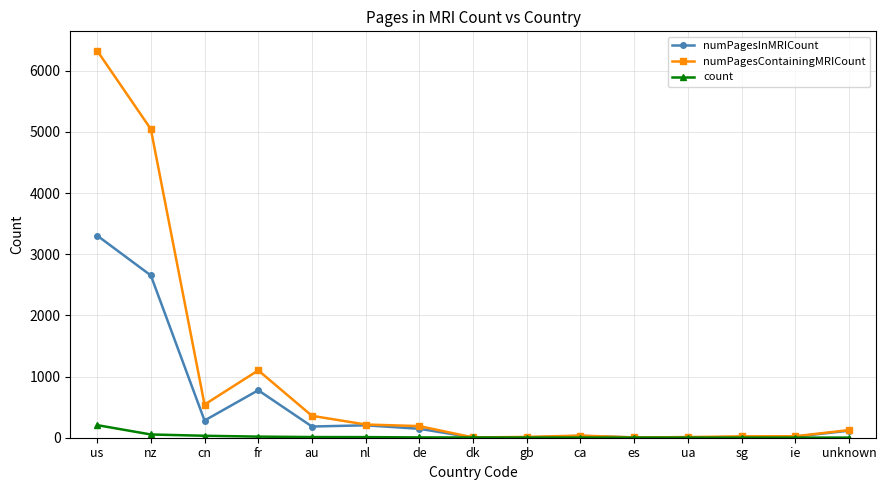

Does the chart have visible grid lines?

Yes